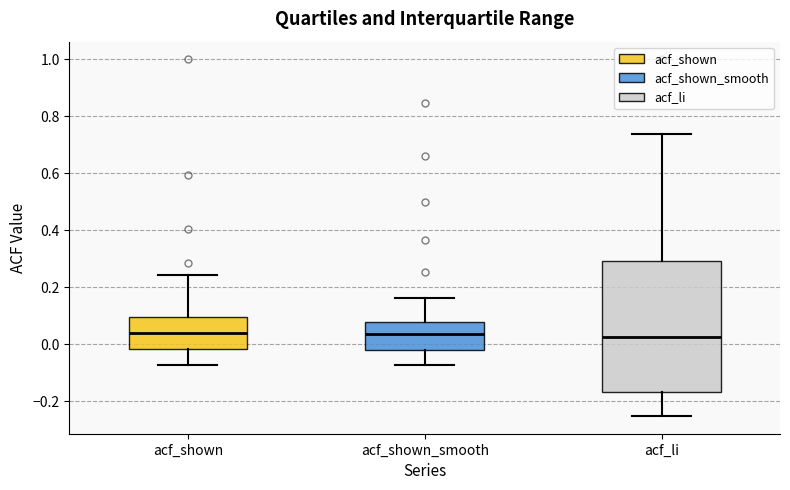

Where does the lower whisker of the box for acf_li end on the y-axis? The values are not printed on the chart, so give them approximately, as read against the axis.

-0.26